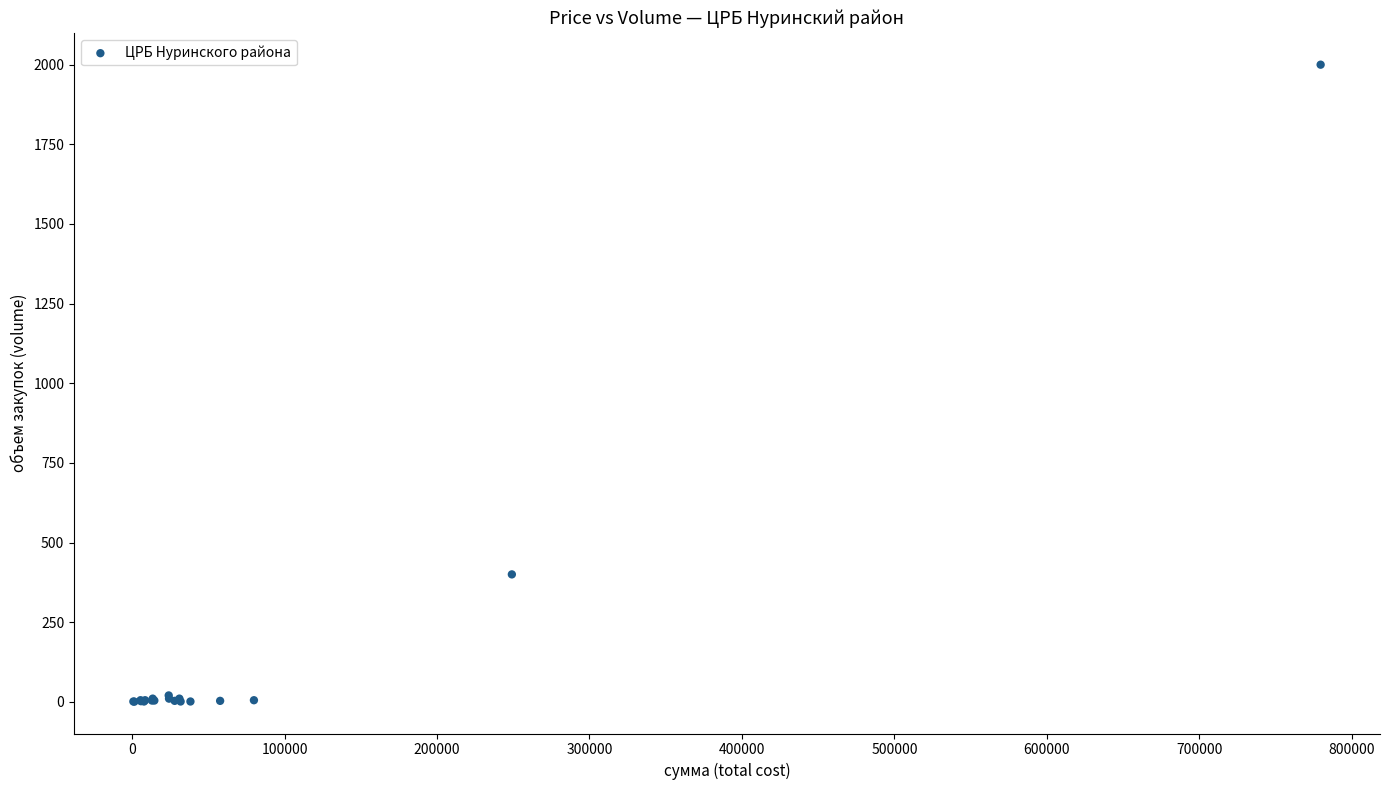

What Y value in the scatter plot is closest to 1000?

400.0